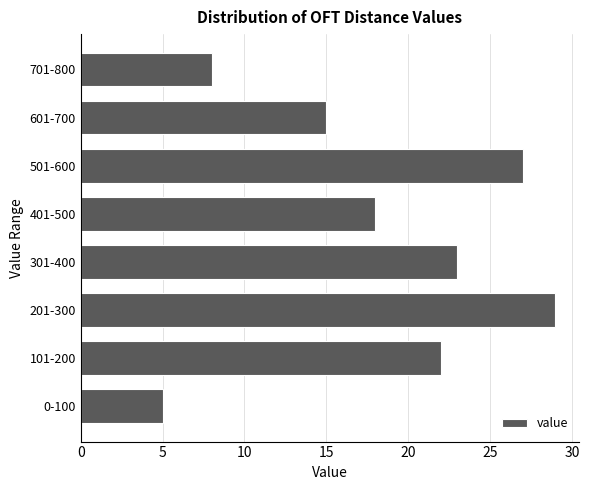

Reading top to bottom, transcribe all the data shown in this chart.

8	15	27	18	23	29	22	5